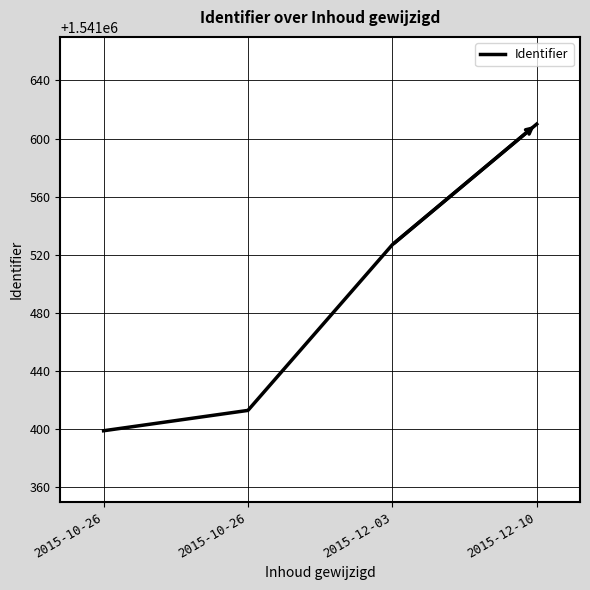

What is the difference between the second highest and minimum values?

128